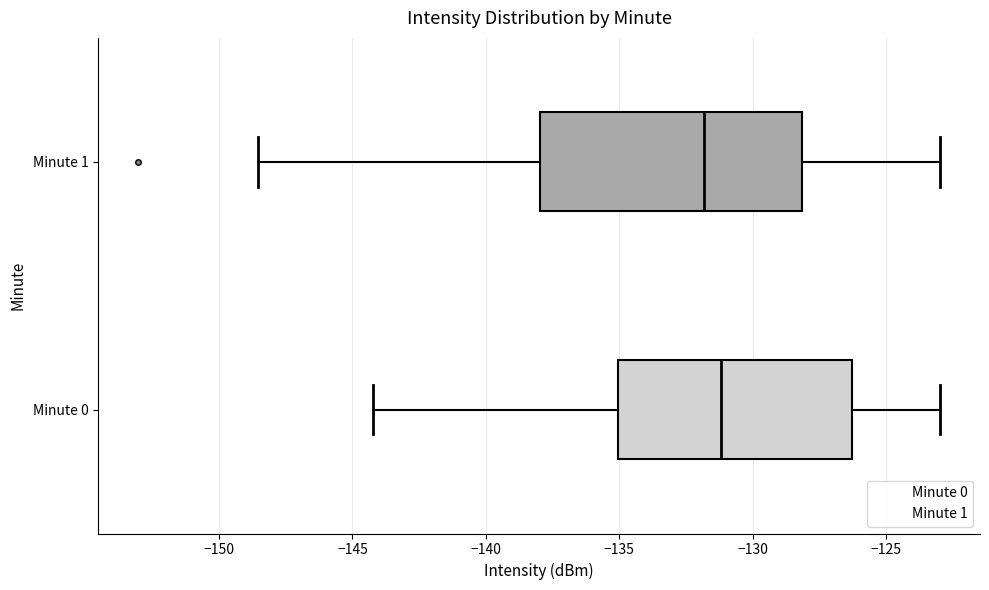

Reading bottom to top, read every box against the x-axis: the position of its median line, the range the box covers, and the ends of its whiskers. The values are not printed on the chart, so give them approximately, as read against the axis.

Minute 0: median -131.0, box -135.0 to -126.5, whiskers -144.0 to -123.0
Minute 1: median -132.0, box -138.0 to -128.0, whiskers -148.5 to -123.0